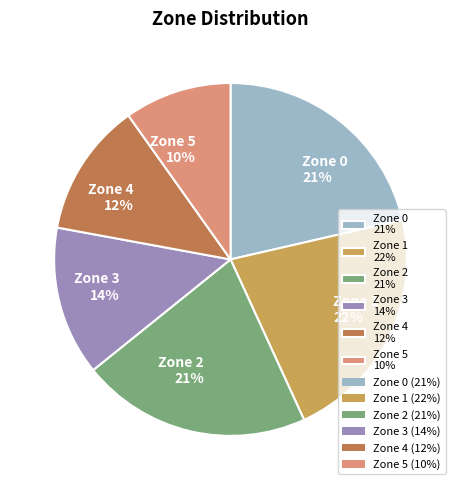

Is the sum of Zone 1 22% and Zone 5 10% greater than half?

No